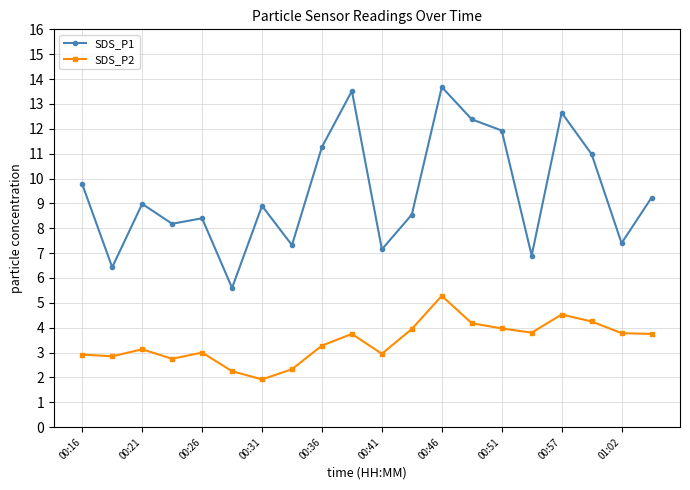

True or false: SDS_P1 has more than 2 interior local peaks.

True